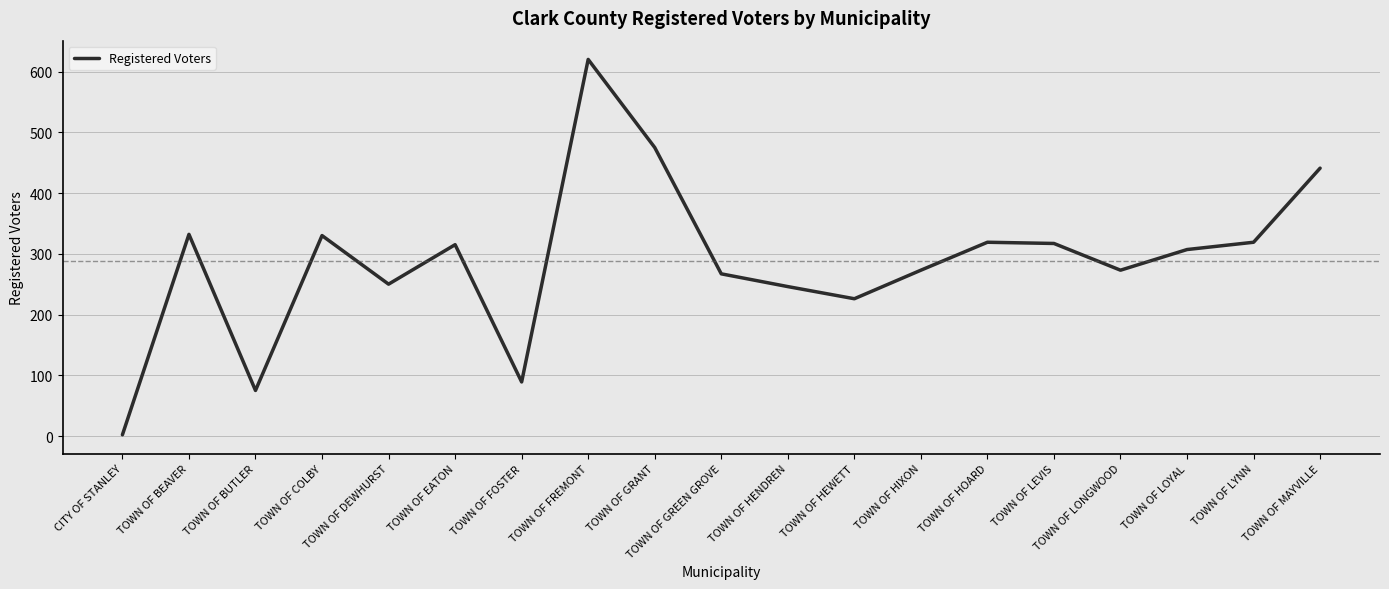

Between TOWN OF LONGWOOD and TOWN OF COLBY, which is larger?

TOWN OF COLBY